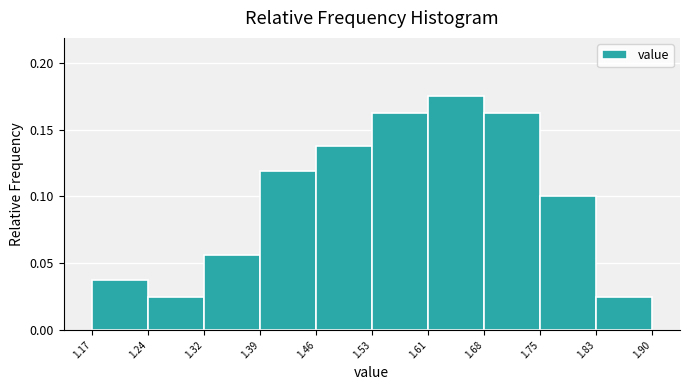

Reading left to right, list every bar in this chart as the range it spans on the x-axis followed by its height. The values are not printed on the chart, so give them approximately, as read against the axis.

1.17 to 1.24: 0.040
1.24 to 1.32: 0.025
1.32 to 1.39: 0.055
1.39 to 1.46: 0.120
1.46 to 1.53: 0.140
1.53 to 1.61: 0.165
1.61 to 1.68: 0.175
1.68 to 1.75: 0.165
1.75 to 1.83: 0.100
1.83 to 1.90: 0.025